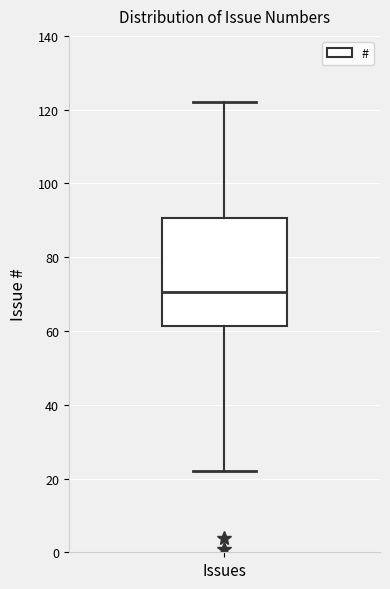

Transcribe this box plot: give where the median line is, the range the box spans, and where the two whiskers end, as read against the y-axis. The values are not printed on the chart, so give them approximately, as read against the axis.

median 70, box 62 to 90, whiskers 22 to 122